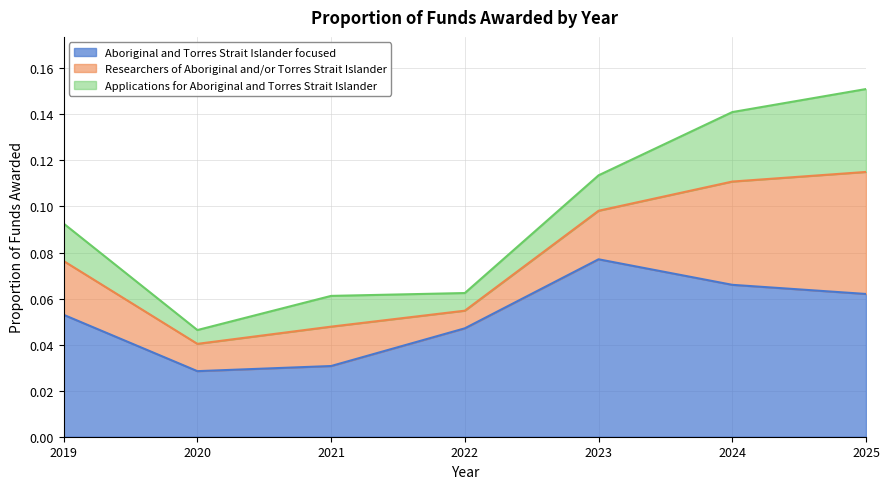

At how many categories does at least one series exceed 0?

7